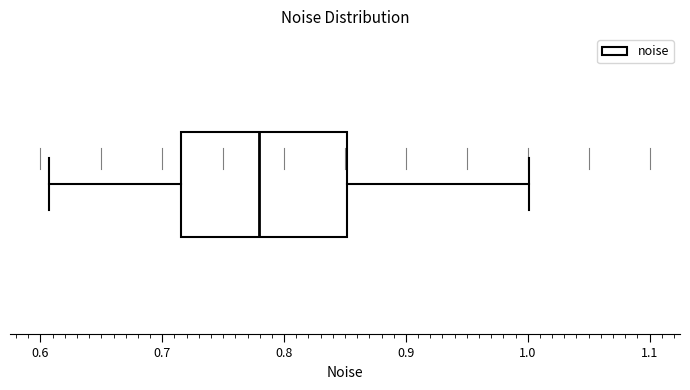

Read this box plot against the x-axis: the position of the median line, the range covered by the box, and the ends of both whiskers. The values are not printed on the chart, so give them approximately, as read against the axis.

median 0.78, box 0.72 to 0.85, whiskers 0.61 to 1.00